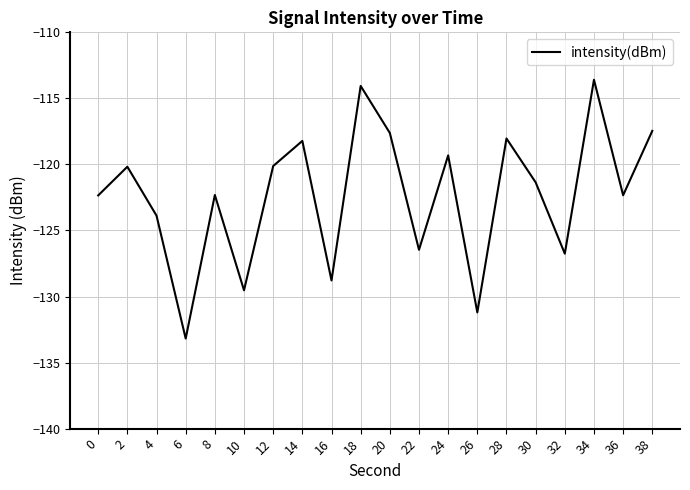

True or false: the data shows -187.2 at 26.

False